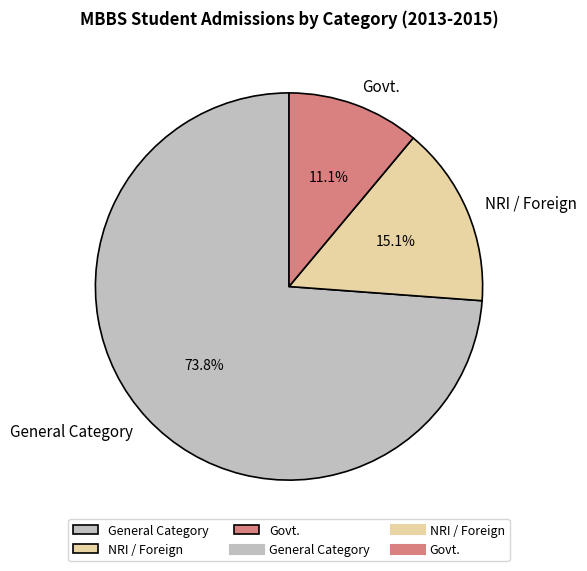

Is there any slice that represents more than half of the pie?

Yes